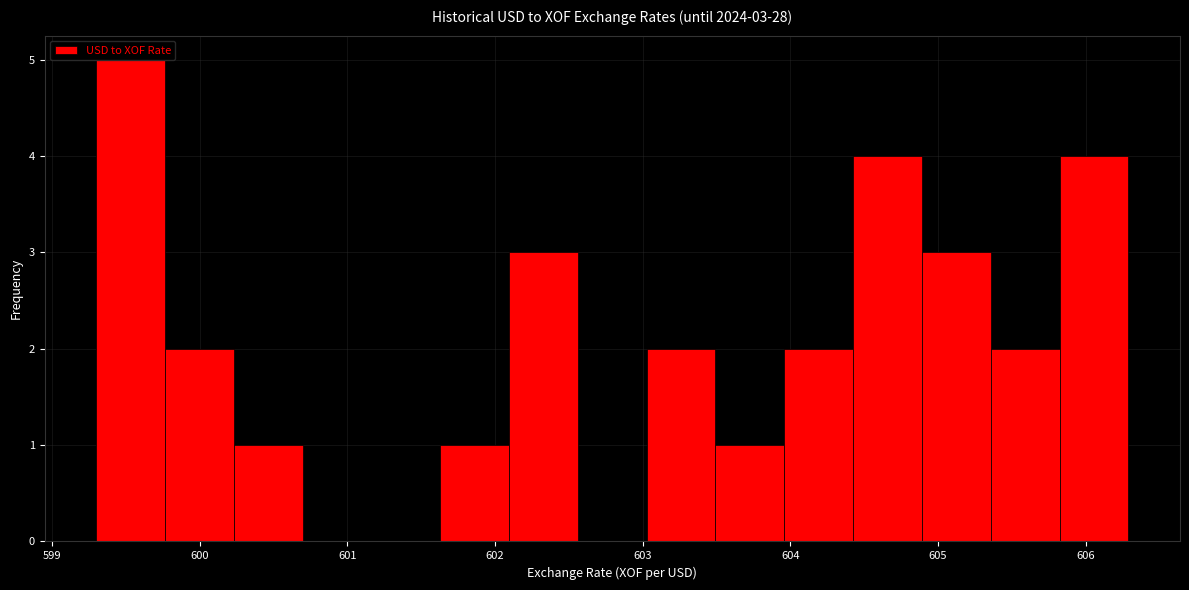

Which range on the x-axis has the tallest bar?

599.3 to 599.8